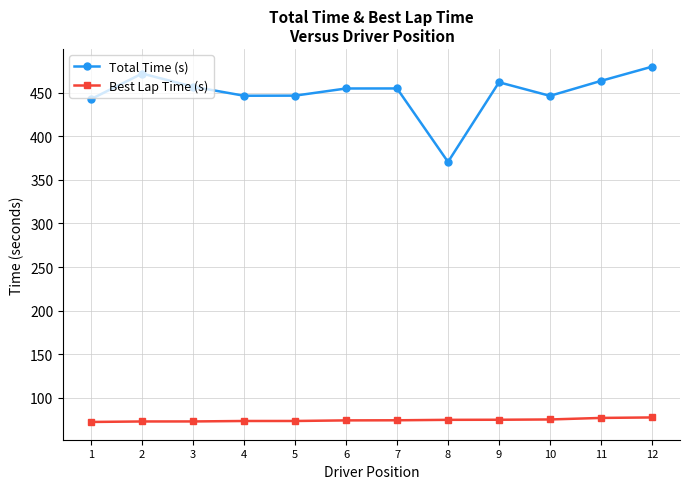

What are all the series names shown in the legend?

Total Time (s), Best Lap Time (s)